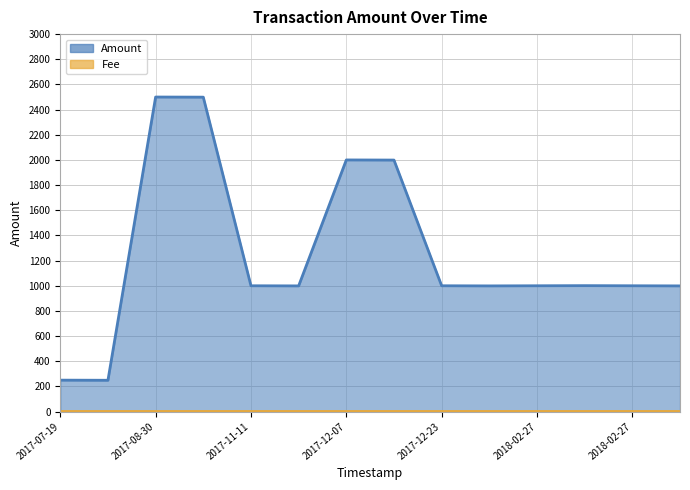

List the labels in order of value, smallest first.

2017-07-19 14:11, 2017-07-19 13:23, 2017-11-11 22:18, 2017-12-23 14:27, 2018-02-27 19:19, 2017-11-11 21:50, 2017-12-23 13:56, 2018-02-27 14:27, 2018-02-27 14:59, 2018-02-27 18:34, 2017-12-07 16:32, 2017-12-07 16:23, 2017-08-30 17:50, 2017-08-30 17:35